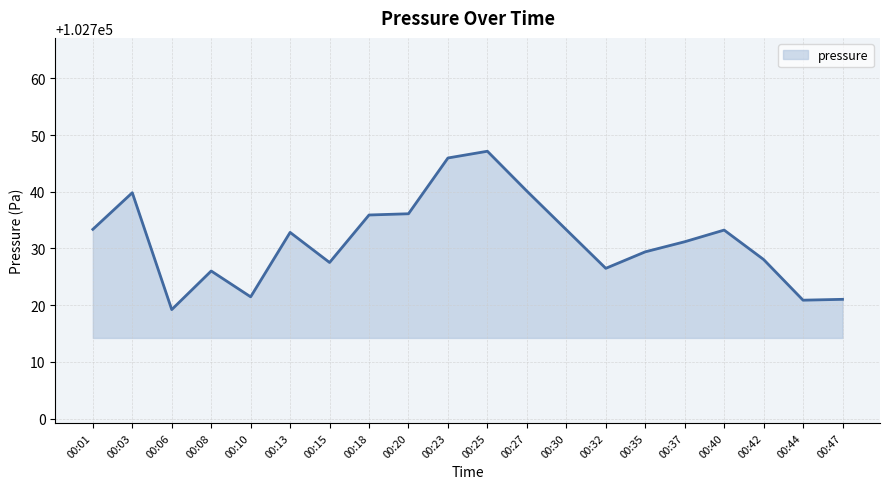

Where does the data first go above 102732?

00:01